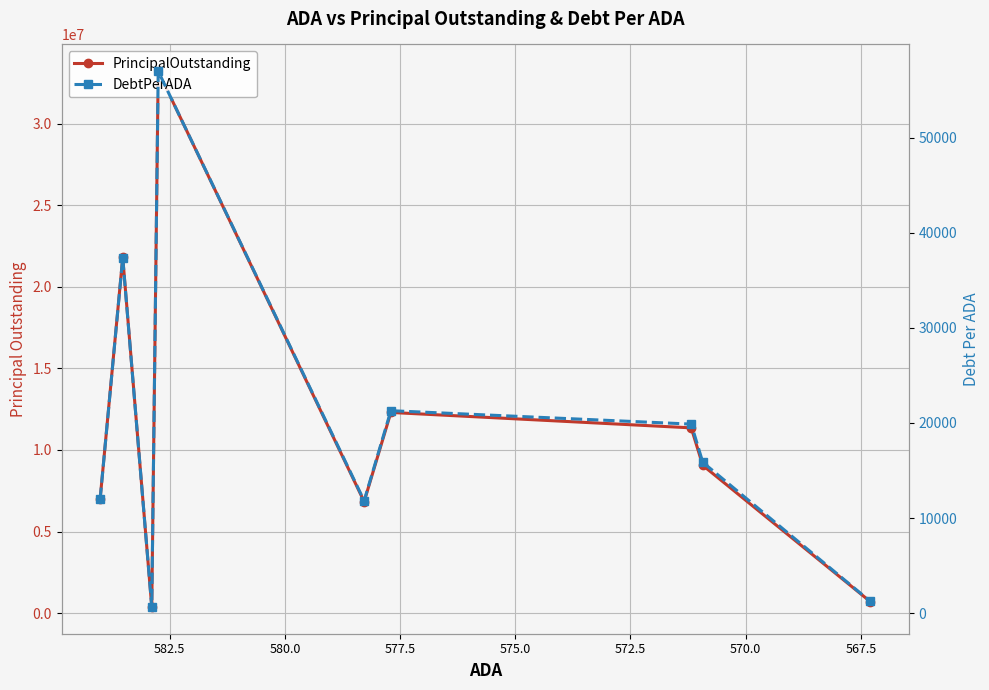

Which series changed the most between 567.5 and 582.5?

PrincipalOutstanding